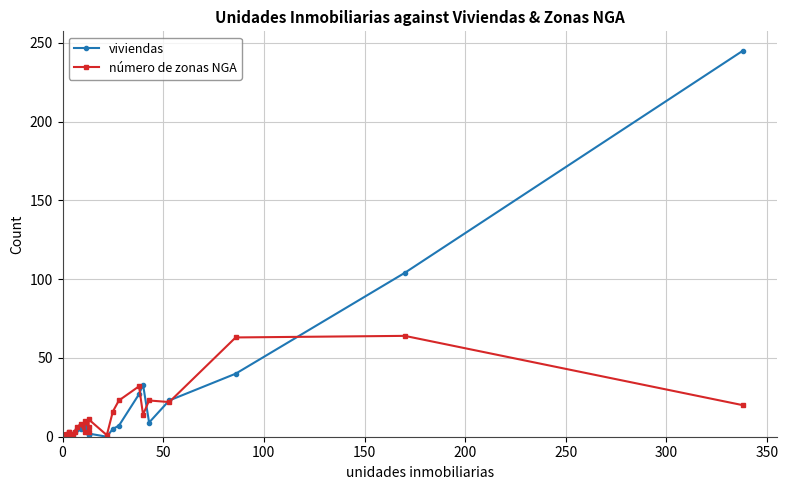

Count the number of data series in this chart.

2